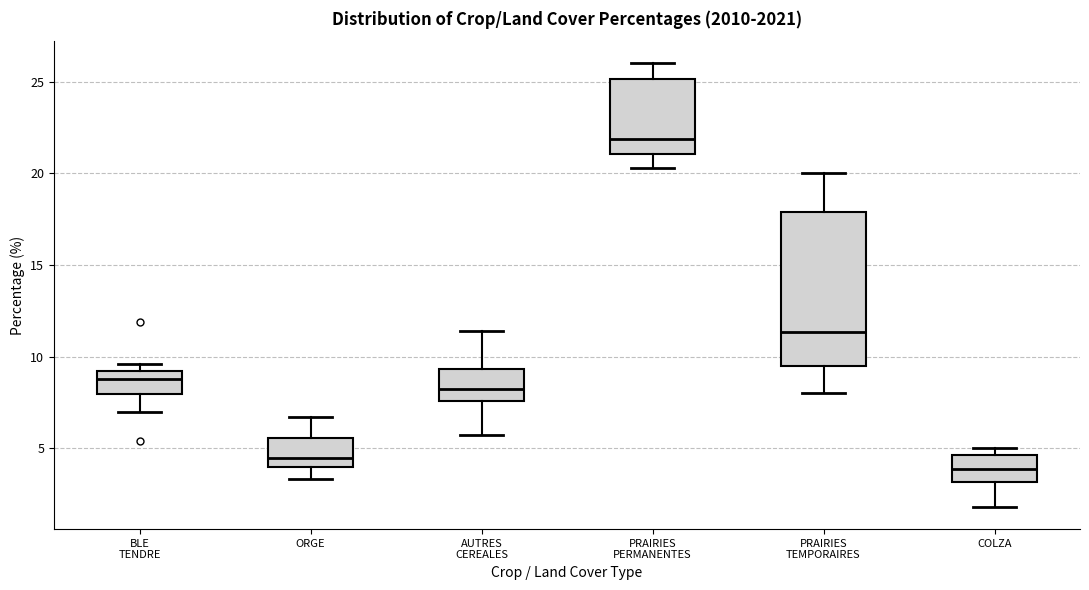

Reading left to right, transcribe this box plot: for each box, give where its median line is, the range the box spans, and where its two whiskers end, as read against the y-axis. The values are not printed on the chart, so give them approximately, as read against the axis.

BLE TENDRE: median 9.0 (just below the box's upper edge), box 8.0 to 9.0, whiskers 7.0 to 9.5
ORGE: median 4.5, box 4.0 to 5.5, whiskers 3.5 to 6.5
AUTRES CEREALES: median 8.5, box 7.5 to 9.5, whiskers 5.5 to 11.5
PRAIRIES PERMANENTES: median 22.0, box 21.0 to 25.0, whiskers 20.5 to 26.0
PRAIRIES TEMPORAIRES: median 11.5, box 9.5 to 18.0, whiskers 8.0 to 20.0
COLZA: median 4.0, box 3.0 to 4.5, whiskers 2.0 to 5.0